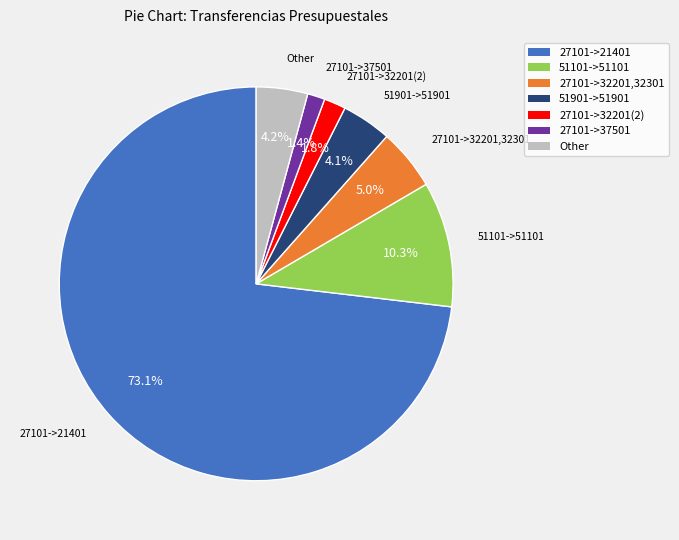

Is there a majority slice in this chart?

Yes